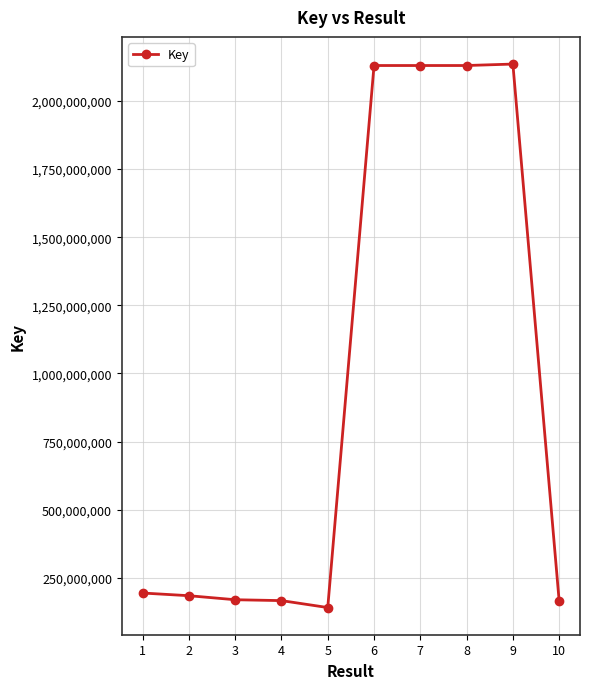

True or false: the data has more than 1 interior local peaks.

True